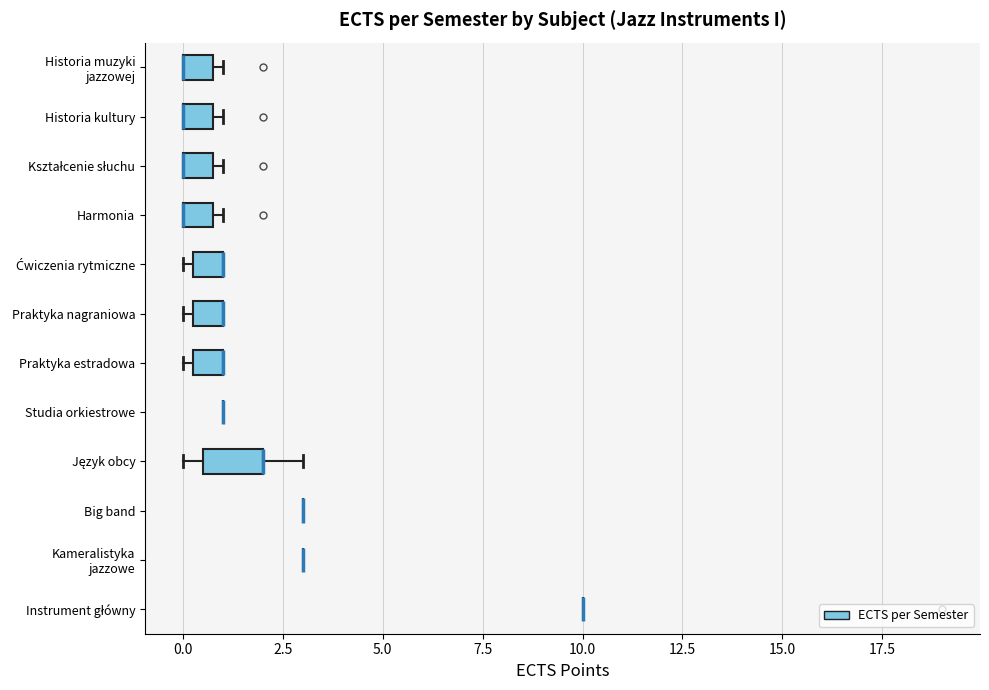

Where is the left edge of the box for Praktyka nagraniowa on the x-axis? The values are not printed on the chart, so give them approximately, as read against the axis.

0.5